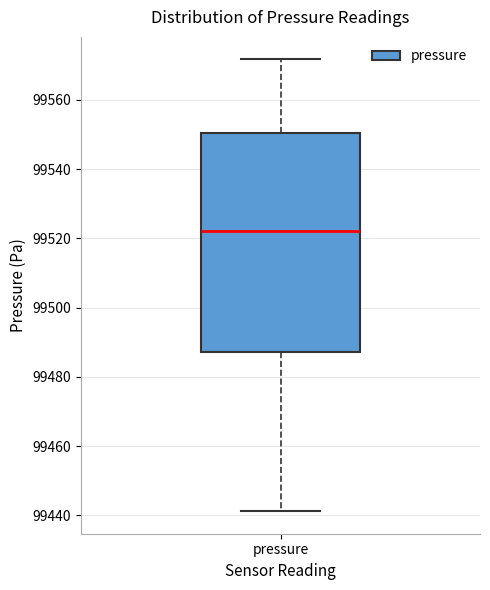

Transcribe this box plot: give where the median line is, the range the box spans, and where the two whiskers end, as read against the y-axis. The values are not printed on the chart, so give them approximately, as read against the axis.

median 99522, box 99488 to 99550, whiskers 99442 to 99572